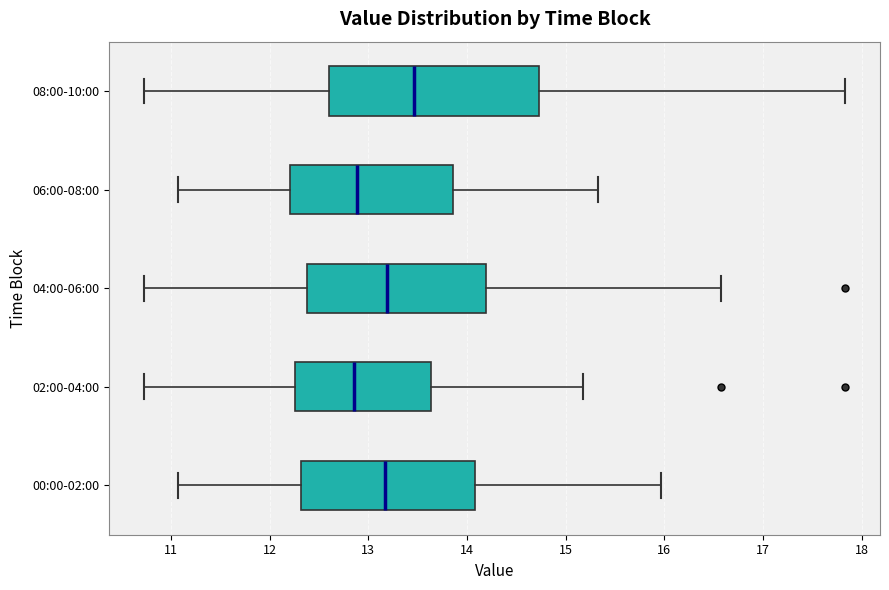

Which box's median line is the furthest to the right?

08:00-10:00